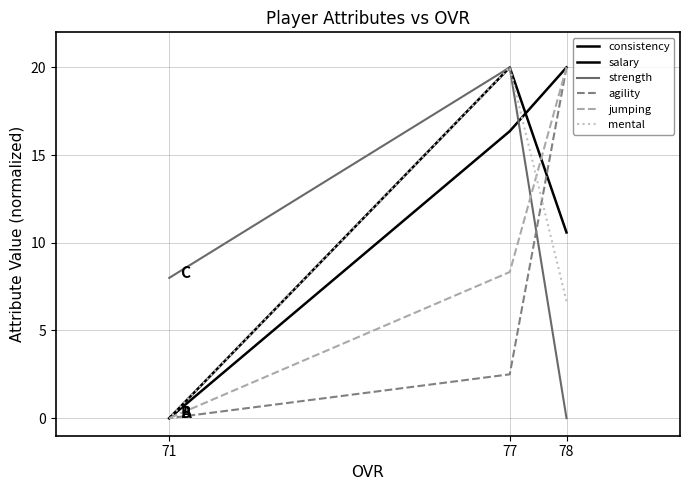

What value does the jumping series have at 77?

8.3